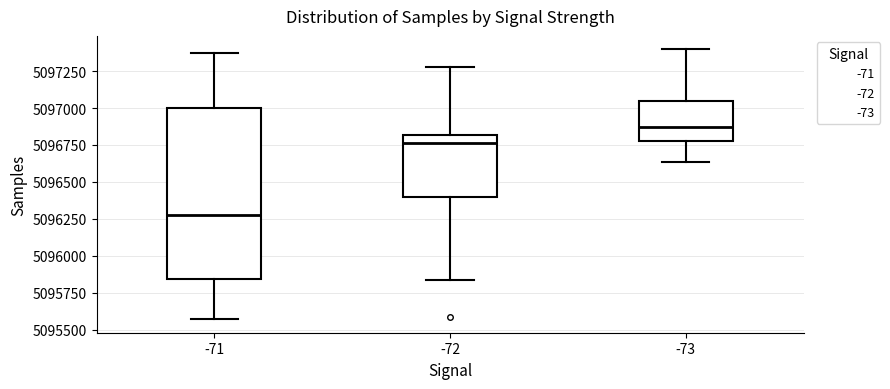

Which box's median line is the highest?

-73